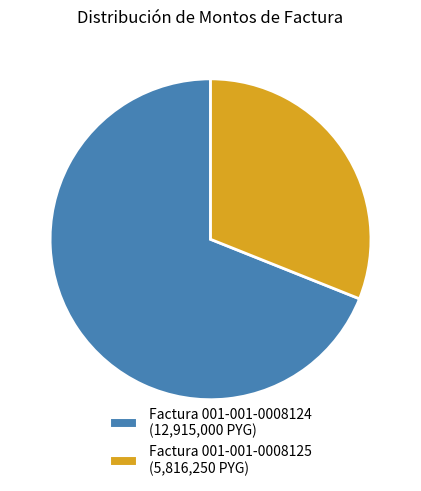

How many slices are in this pie chart?

2